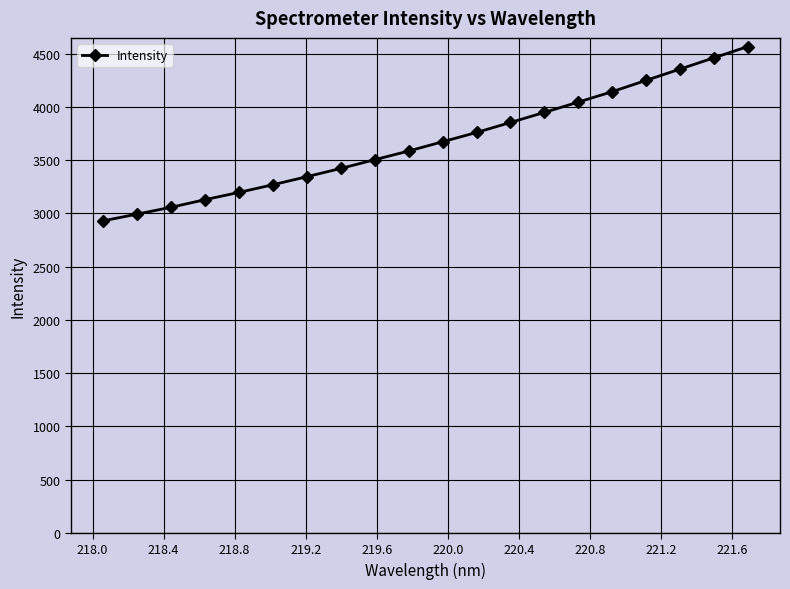

What is the difference between the maximum and minimum values?

1636.5